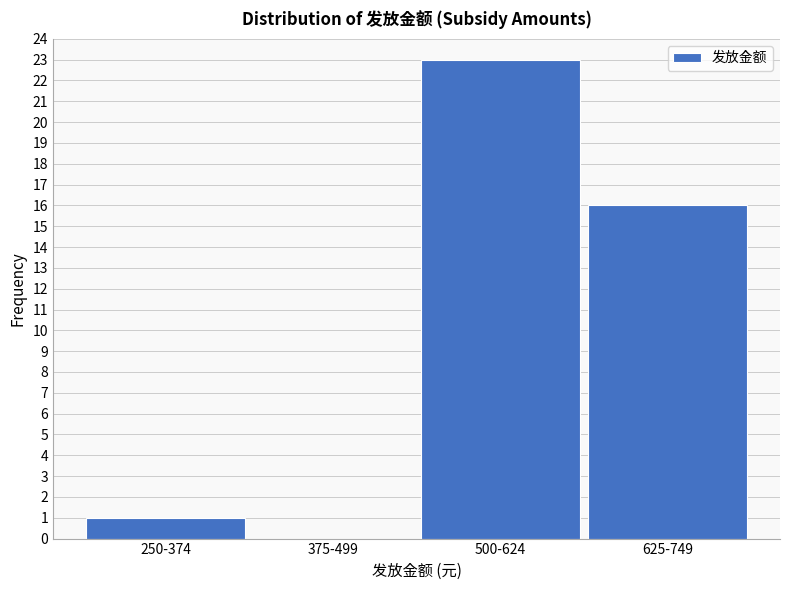

Reading left to right, extract all data points from this chart.

250-374=1	375-499=0	500-624=23	625-749=16